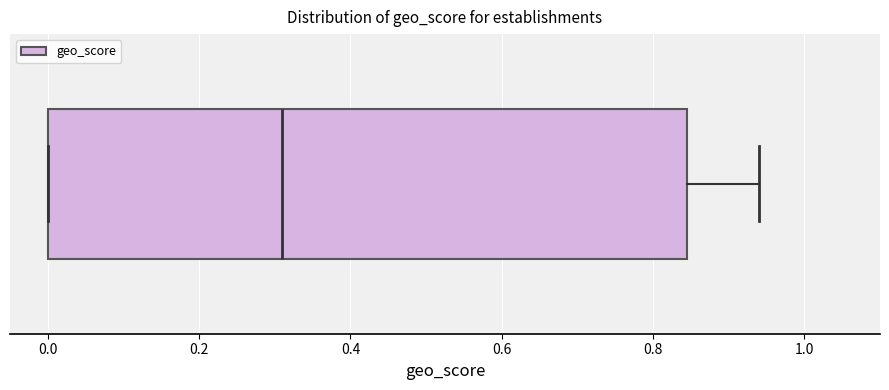

Transcribe this box plot: give where the median line is, the range the box spans, and where the two whiskers end, as read against the x-axis. The values are not printed on the chart, so give them approximately, as read against the axis.

median 0.32, box 0.00 to 0.84, whiskers 0.00 to 0.94